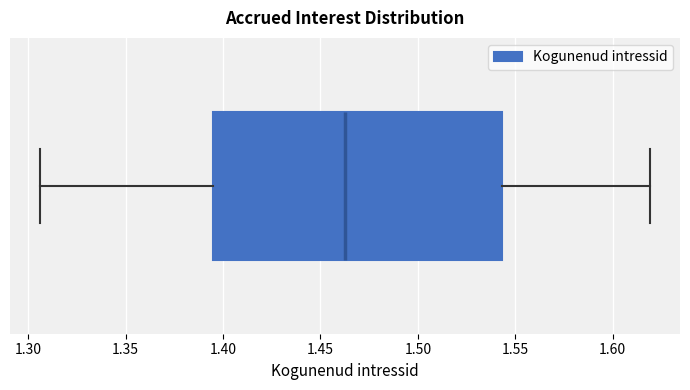

Read this box plot against the x-axis: the position of the median line, the range covered by the box, and the ends of both whiskers. The values are not printed on the chart, so give them approximately, as read against the axis.

median 1.465, box 1.395 to 1.545, whiskers 1.305 to 1.620